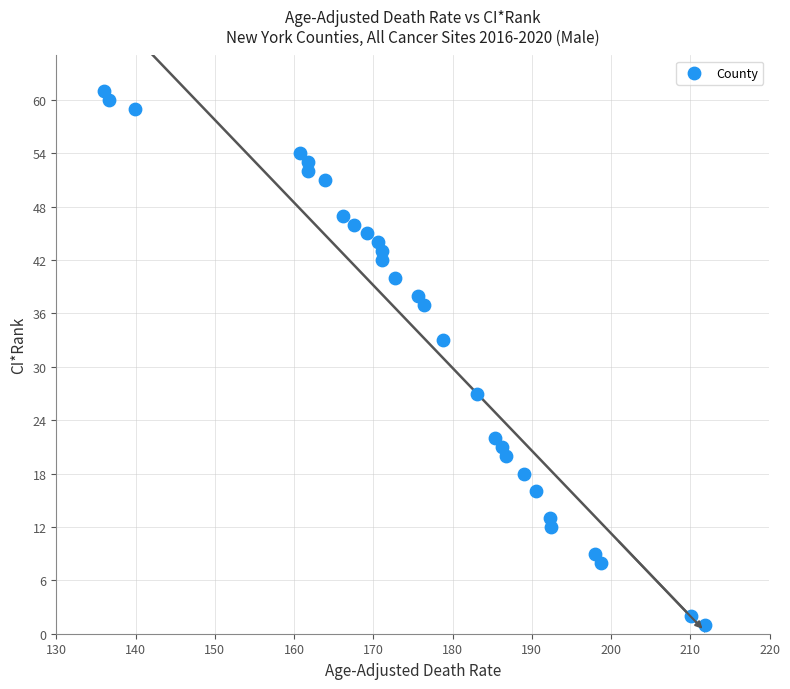

What is the range of Y values (max minus min)?

60